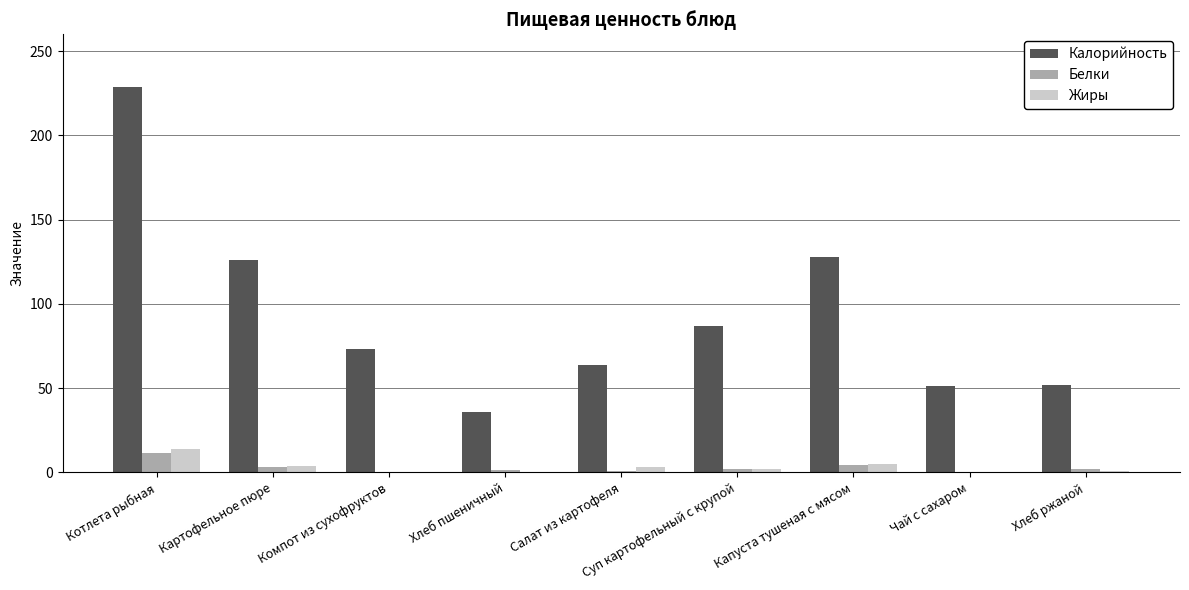

Which series changed the most between Хлеб пшеничный and Суп картофельный с крупой?

Калорийность